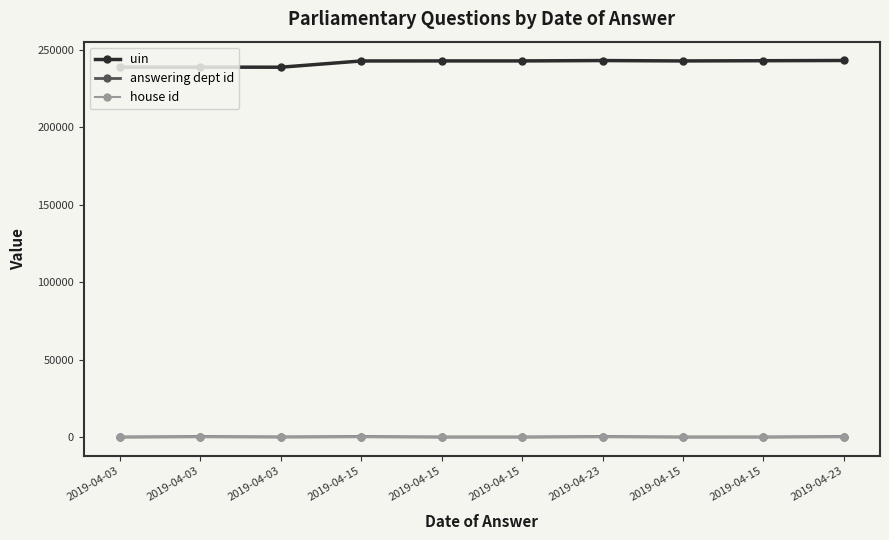

Where is answering dept id nearest to the value 108?

2019-04-03